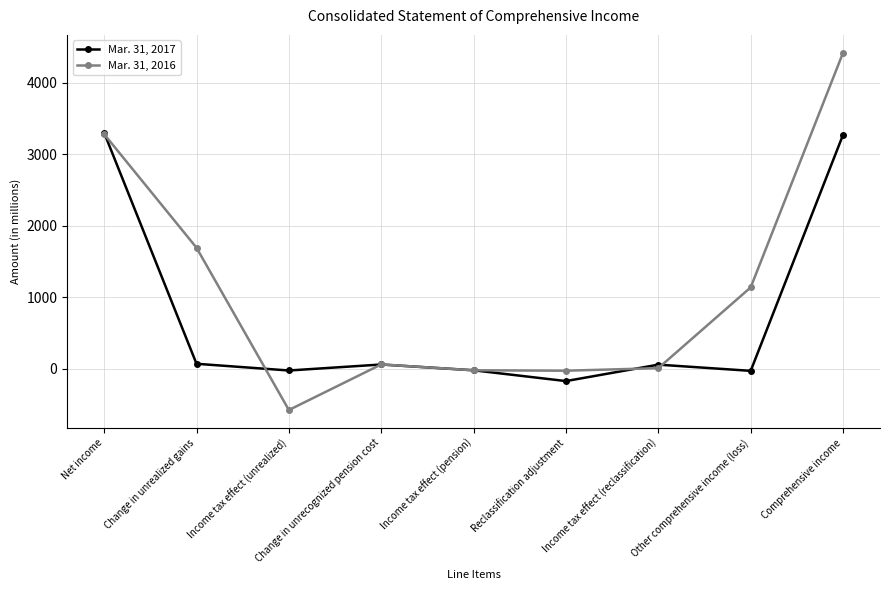

At which category is the sum across all series the highest?

Comprehensive income